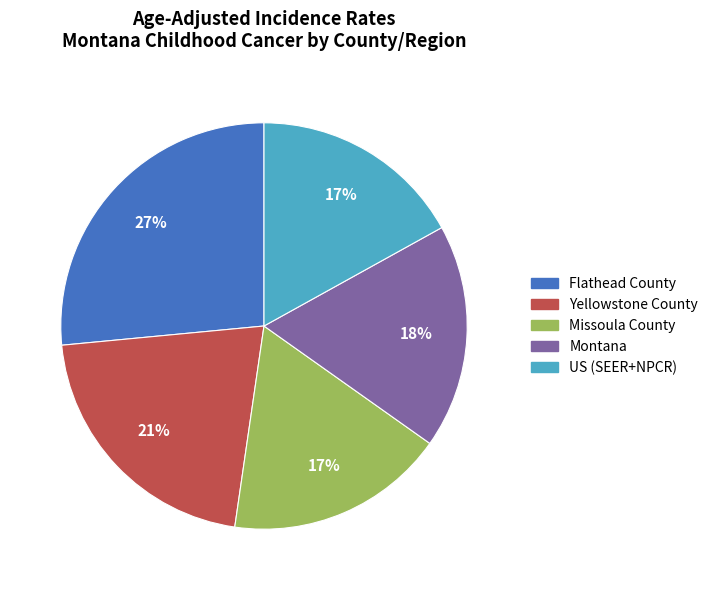

Is it true that Flathead County is 27% of the pie?

True